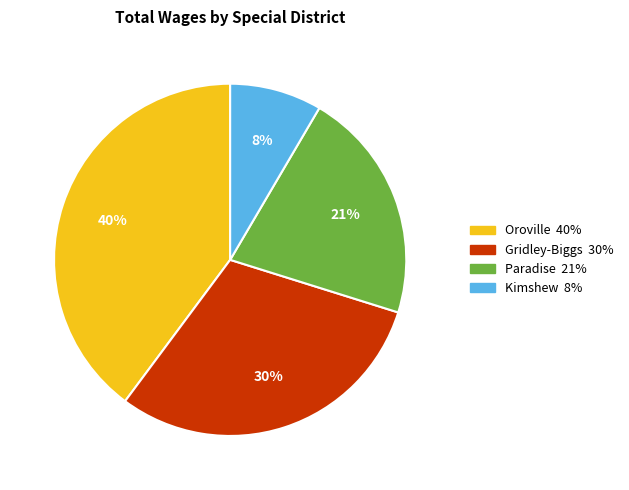

To the nearest percent, what is the average slice percentage?

25%